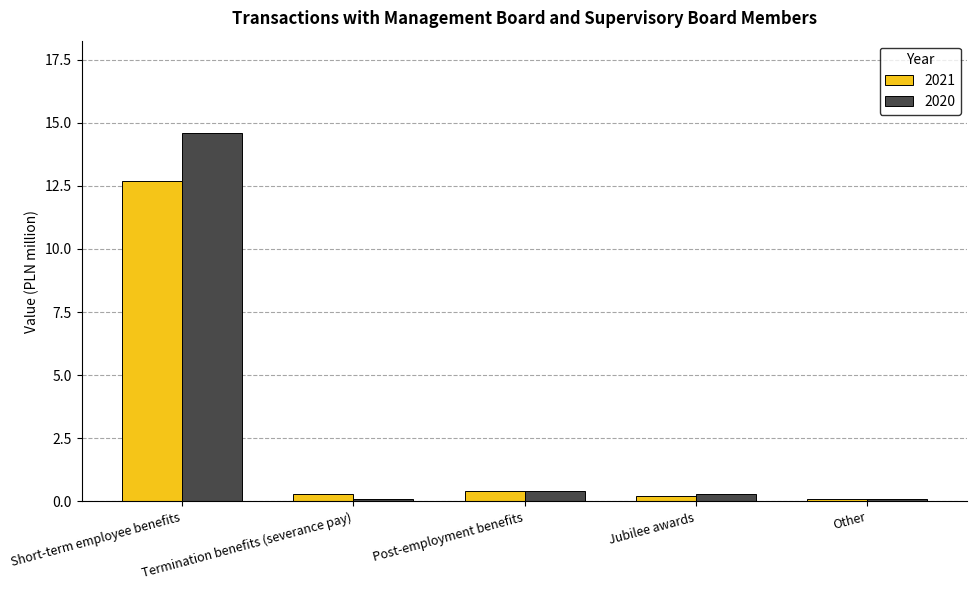

What is the difference between the highest and lowest values at Short-term employee benefits?

1.9